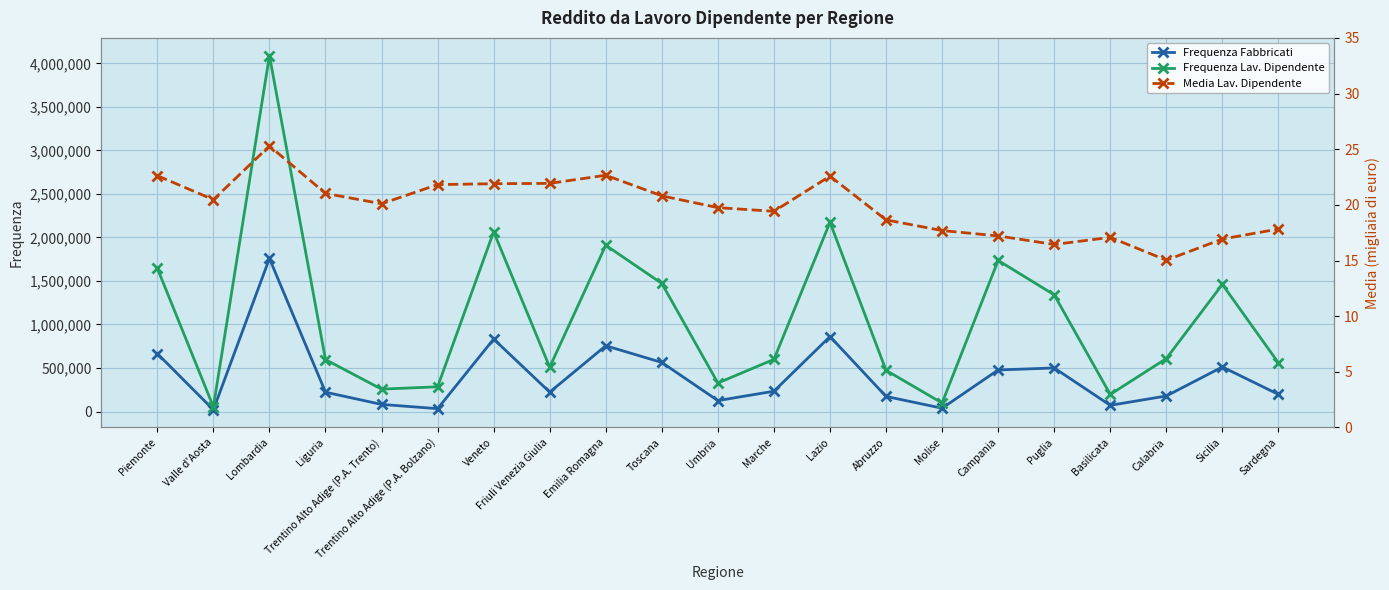

True or false: Frequenza Fabbricati and Frequenza Lav. Dipendente intersect in this chart.

False